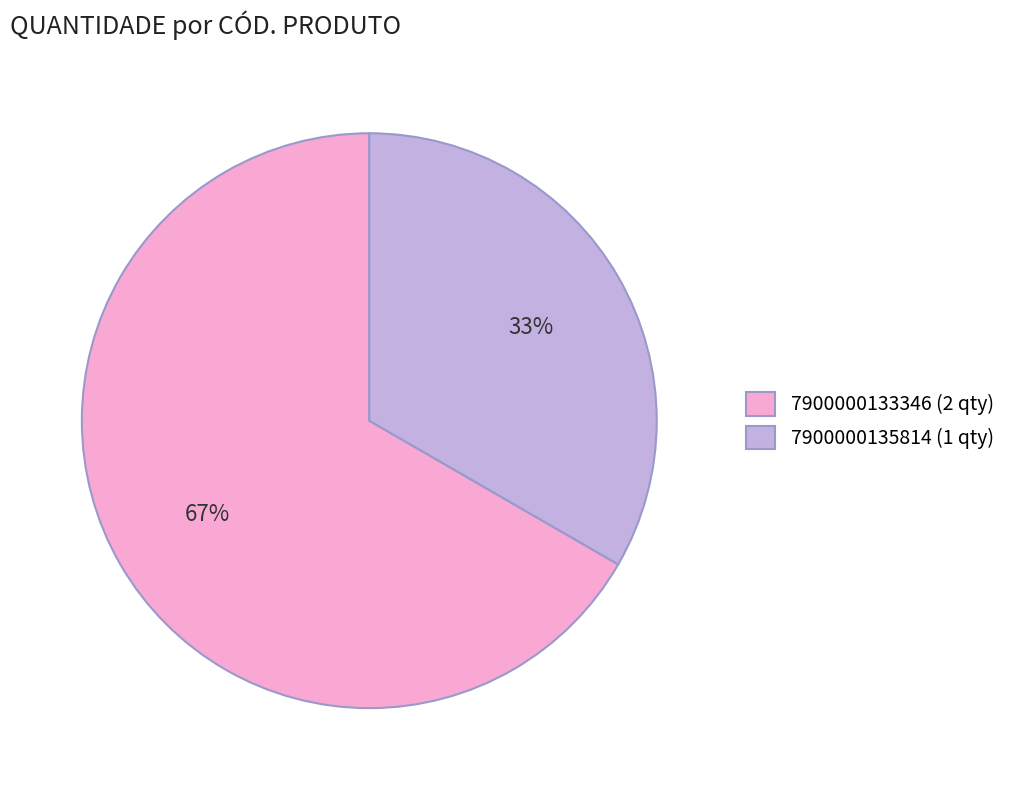

Is 7900000133346 the majority of the pie?

Yes